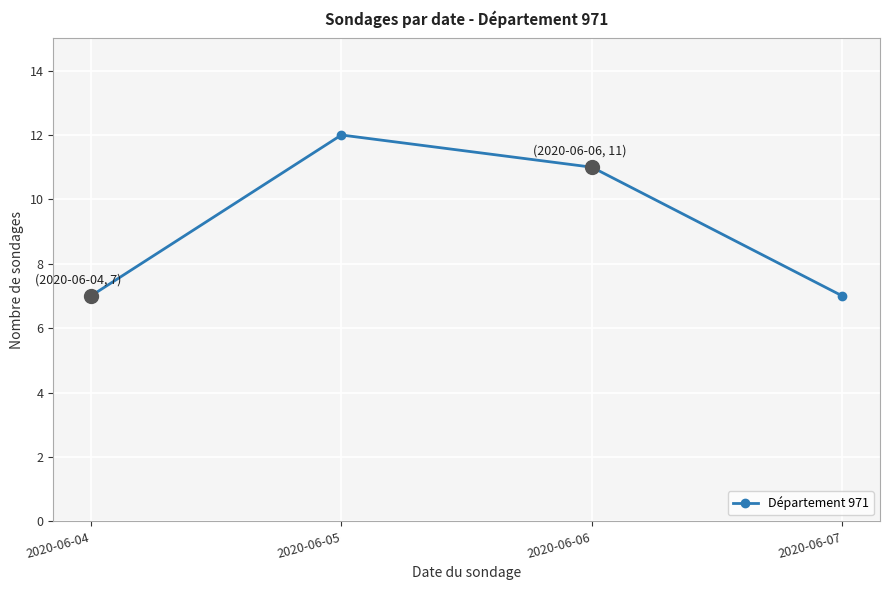

Between 2020-06-06 and 2020-06-04, which is larger?

2020-06-06